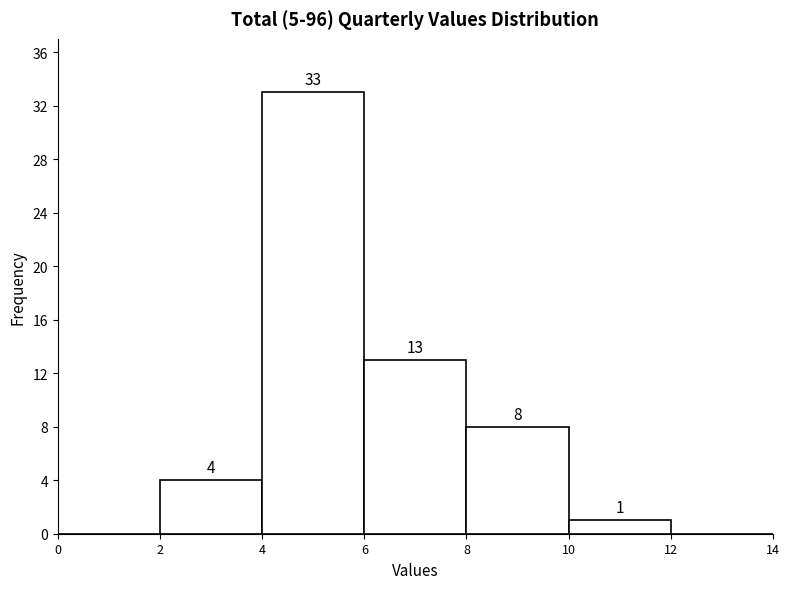

Which range on the x-axis has the tallest bar?

4 to 6